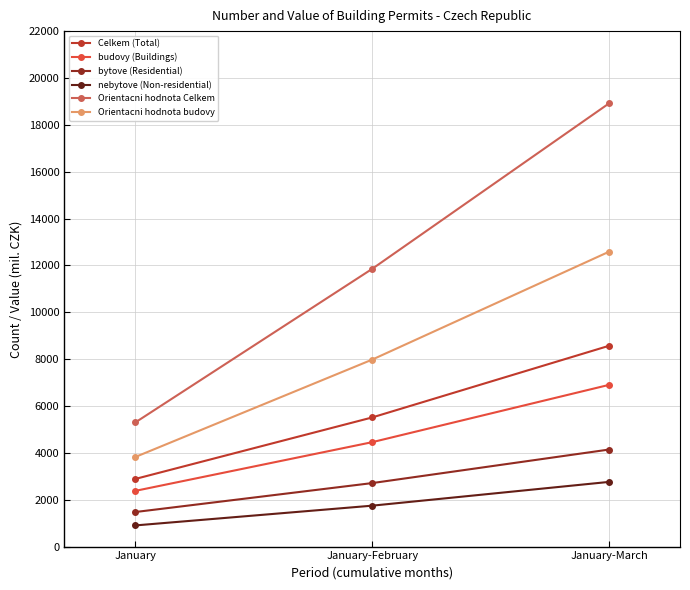

What position from the right is January-February?

2